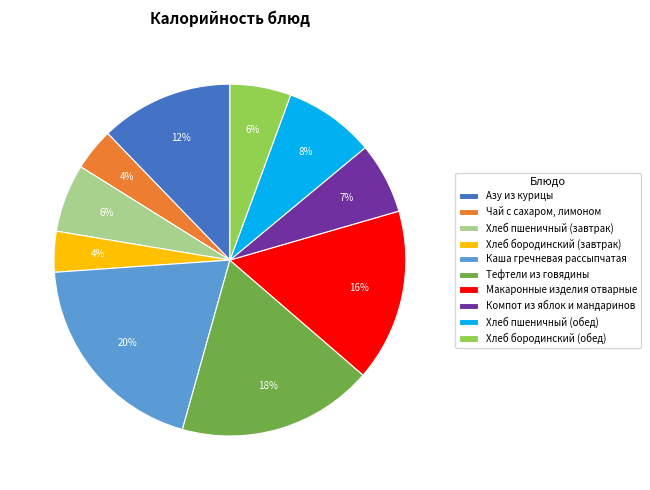

True or false: Чай с сахаром, лимоном accounts for 4% of the total.

True